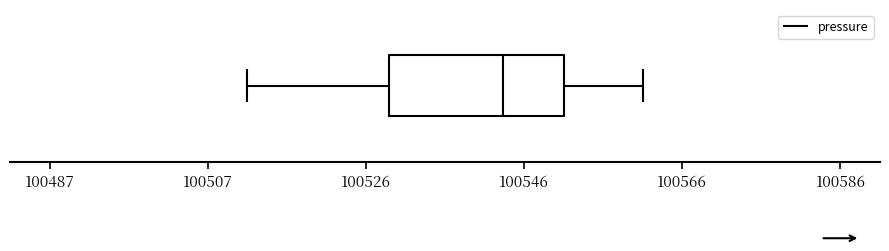

Transcribe this box plot: give where the median line is, the range the box spans, and where the two whiskers end, as read against the x-axis. The values are not printed on the chart, so give them approximately, as read against the axis.

median 100544, box 100530 to 100552, whiskers 100512 to 100562